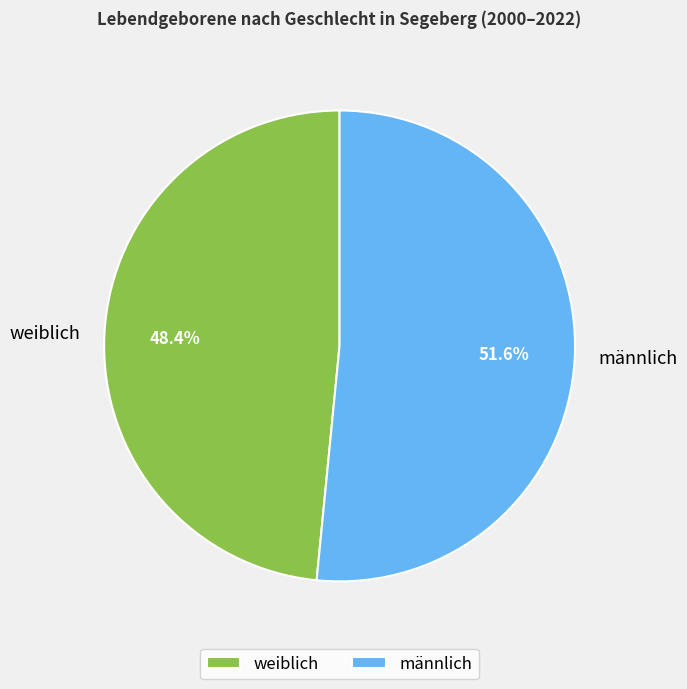

Which has a higher value, weiblich or männlich?

männlich